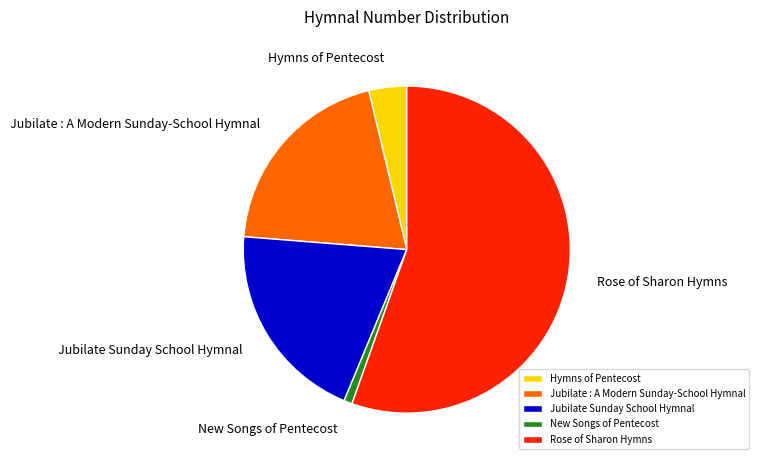

The Rose of Sharon Hymns slice represents 49% of the pie. True or false?

False